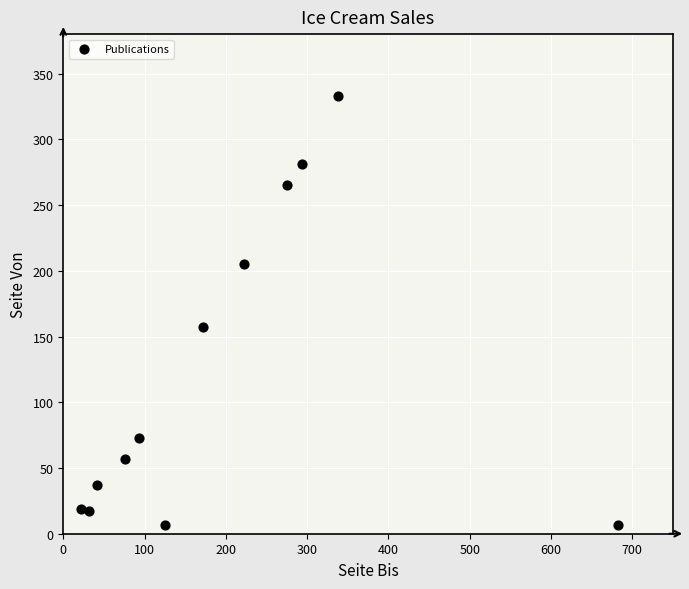

What Y value in the scatter plot is closest to 170?

157